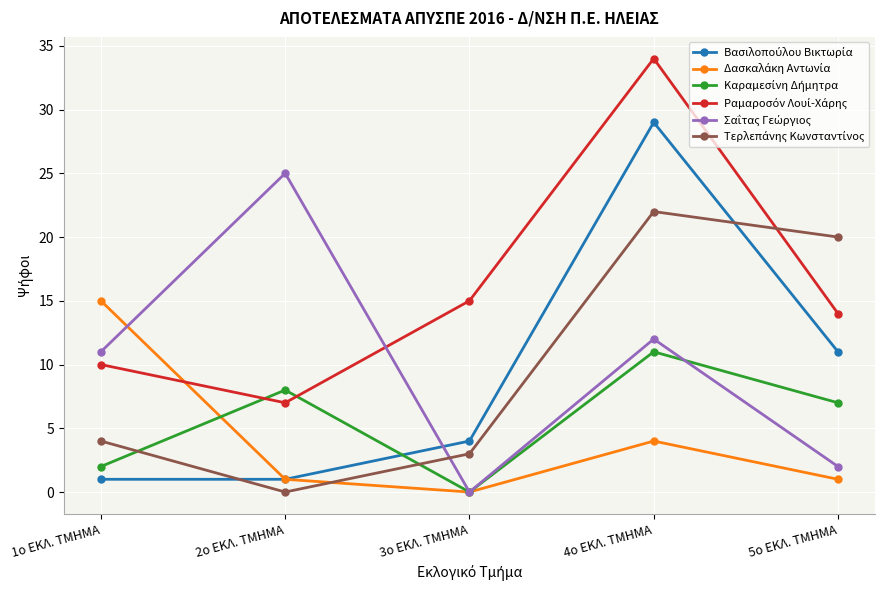

Which category has the highest value across all series?

4ο ΕΚΛ. ΤΜΗΜΑ